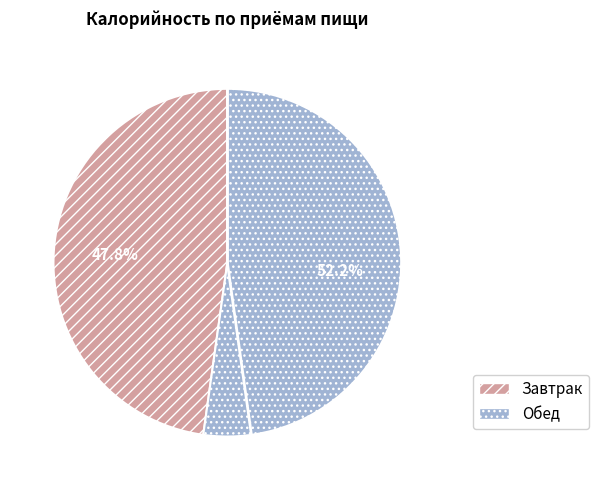

What is the ratio of the value at Завтрак to the value at Обед?

0.9